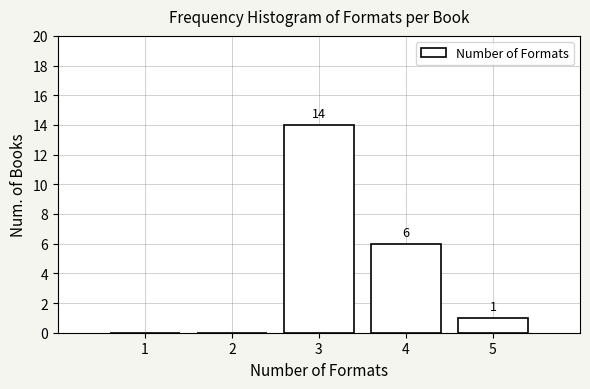

Reading left to right, transcribe all the data shown in this chart.

1=0	2=0	3=14	4=6	5=1